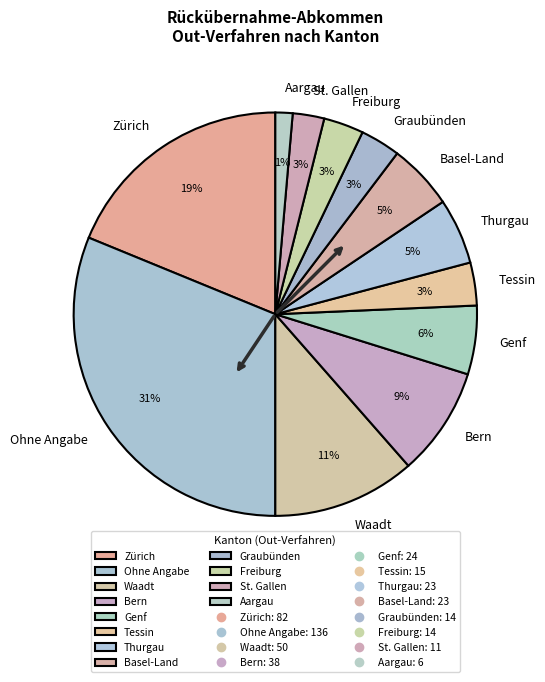

What is the largest slice in the pie chart?

Ohne Angabe